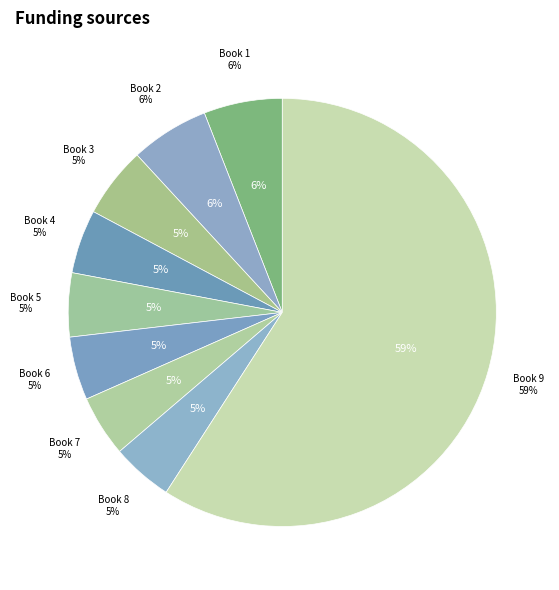

How many slices are in this pie chart?

9